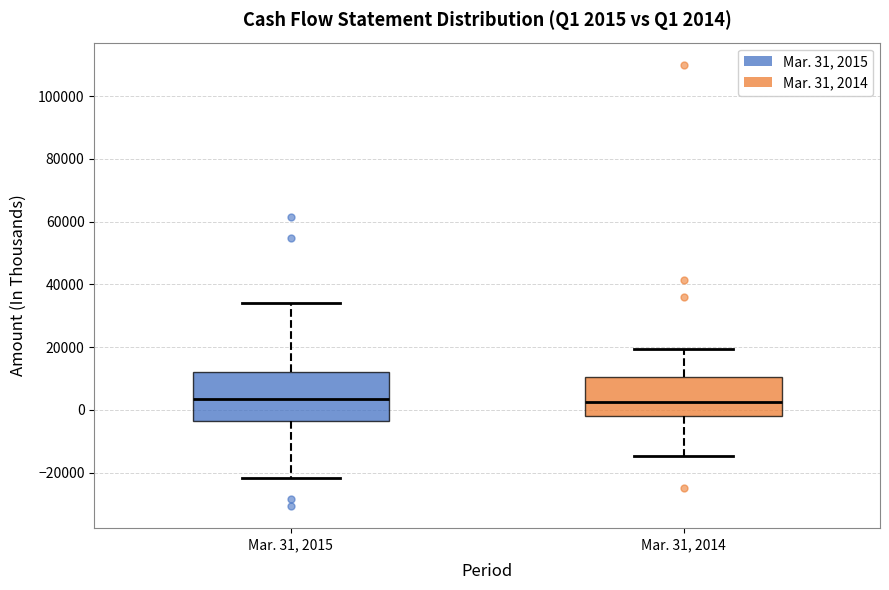

Comparing the boxes themselves (not the whiskers), which one is the tallest?

Mar. 31, 2015